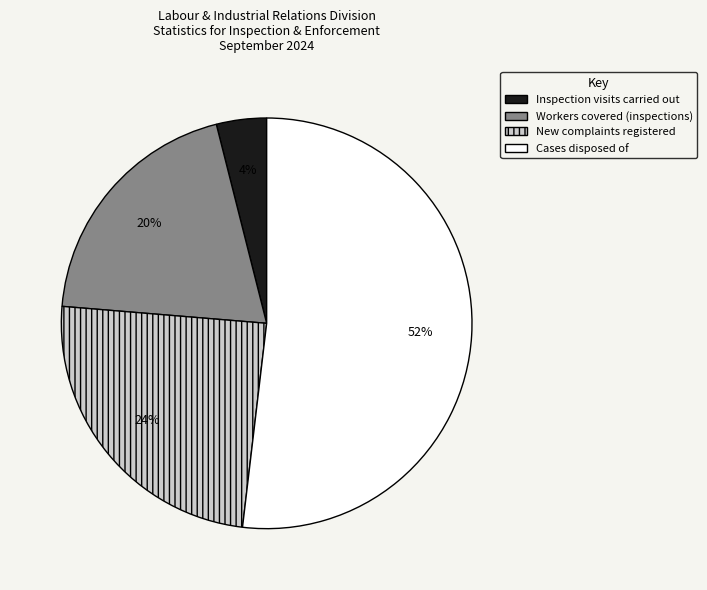

To the nearest percent, what is the combined percentage of New complaints registered and Inspection visits carried out?

28%